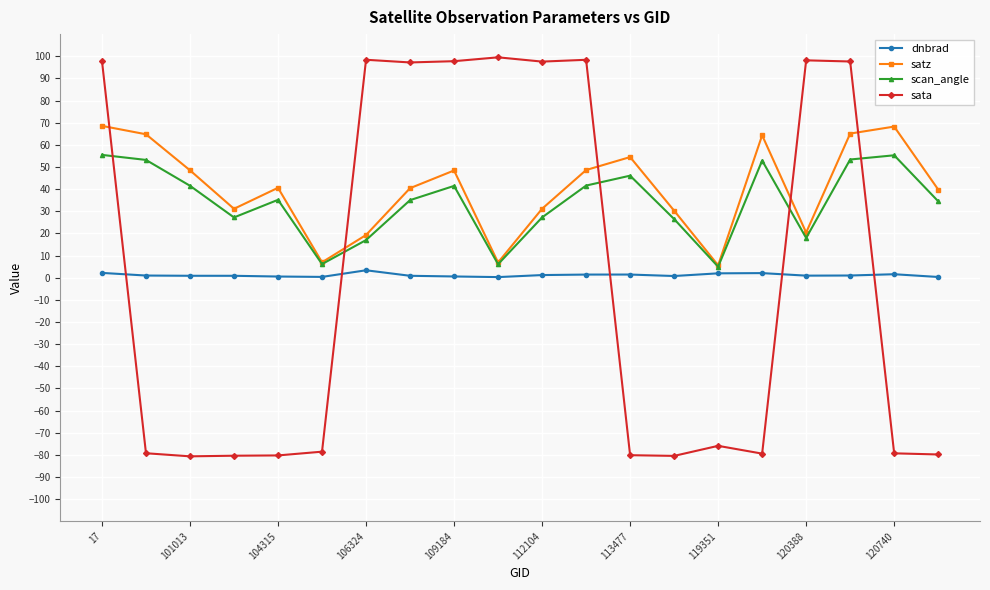

True or false: sata and satz cross at least once.

True